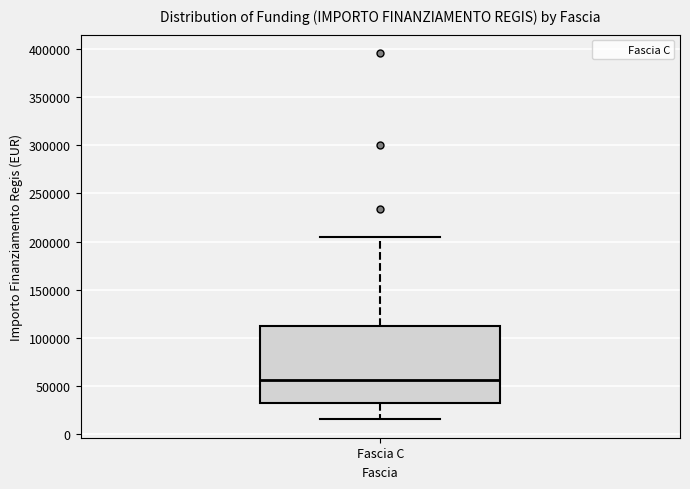

Where is the upper edge of the box for Fascia C on the y-axis? The values are not printed on the chart, so give them approximately, as read against the axis.

115000